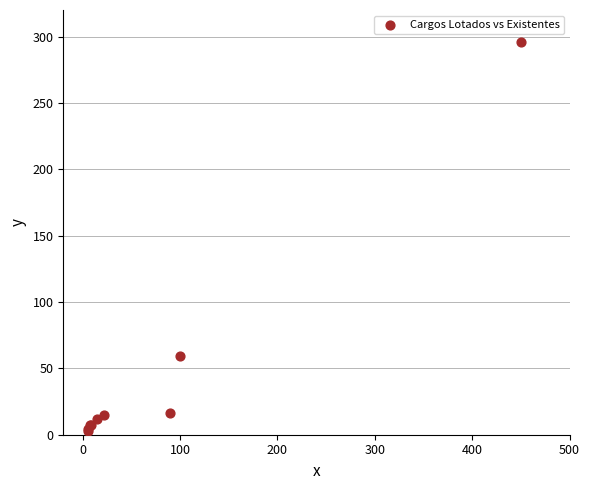

What Y value in the scatter plot is closest to 149?

59